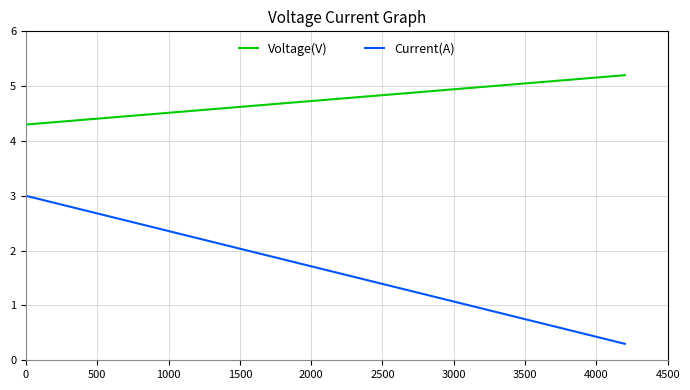

What is the difference between the second highest and minimum values in the Voltage(V) series?

0.9